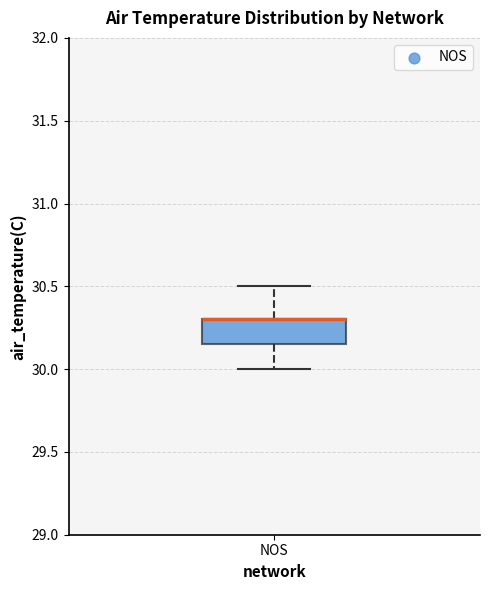

Where does the upper whisker of the box for NOS end on the y-axis? The values are not printed on the chart, so give them approximately, as read against the axis.

30.50